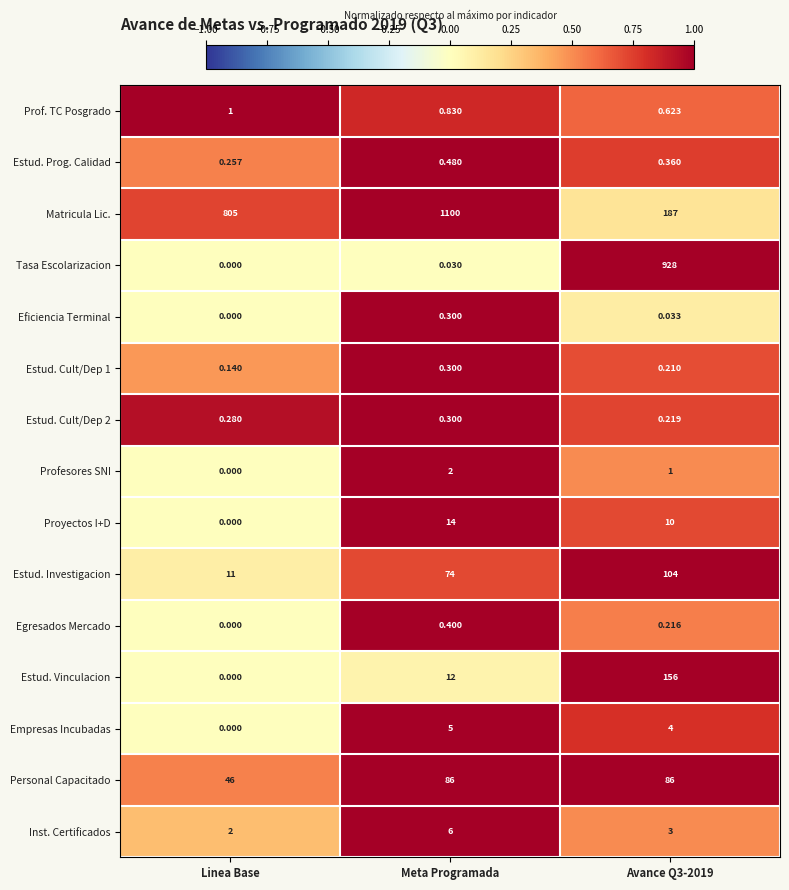

At which label is Estud. Investigacion closest to 57?

Meta Programada